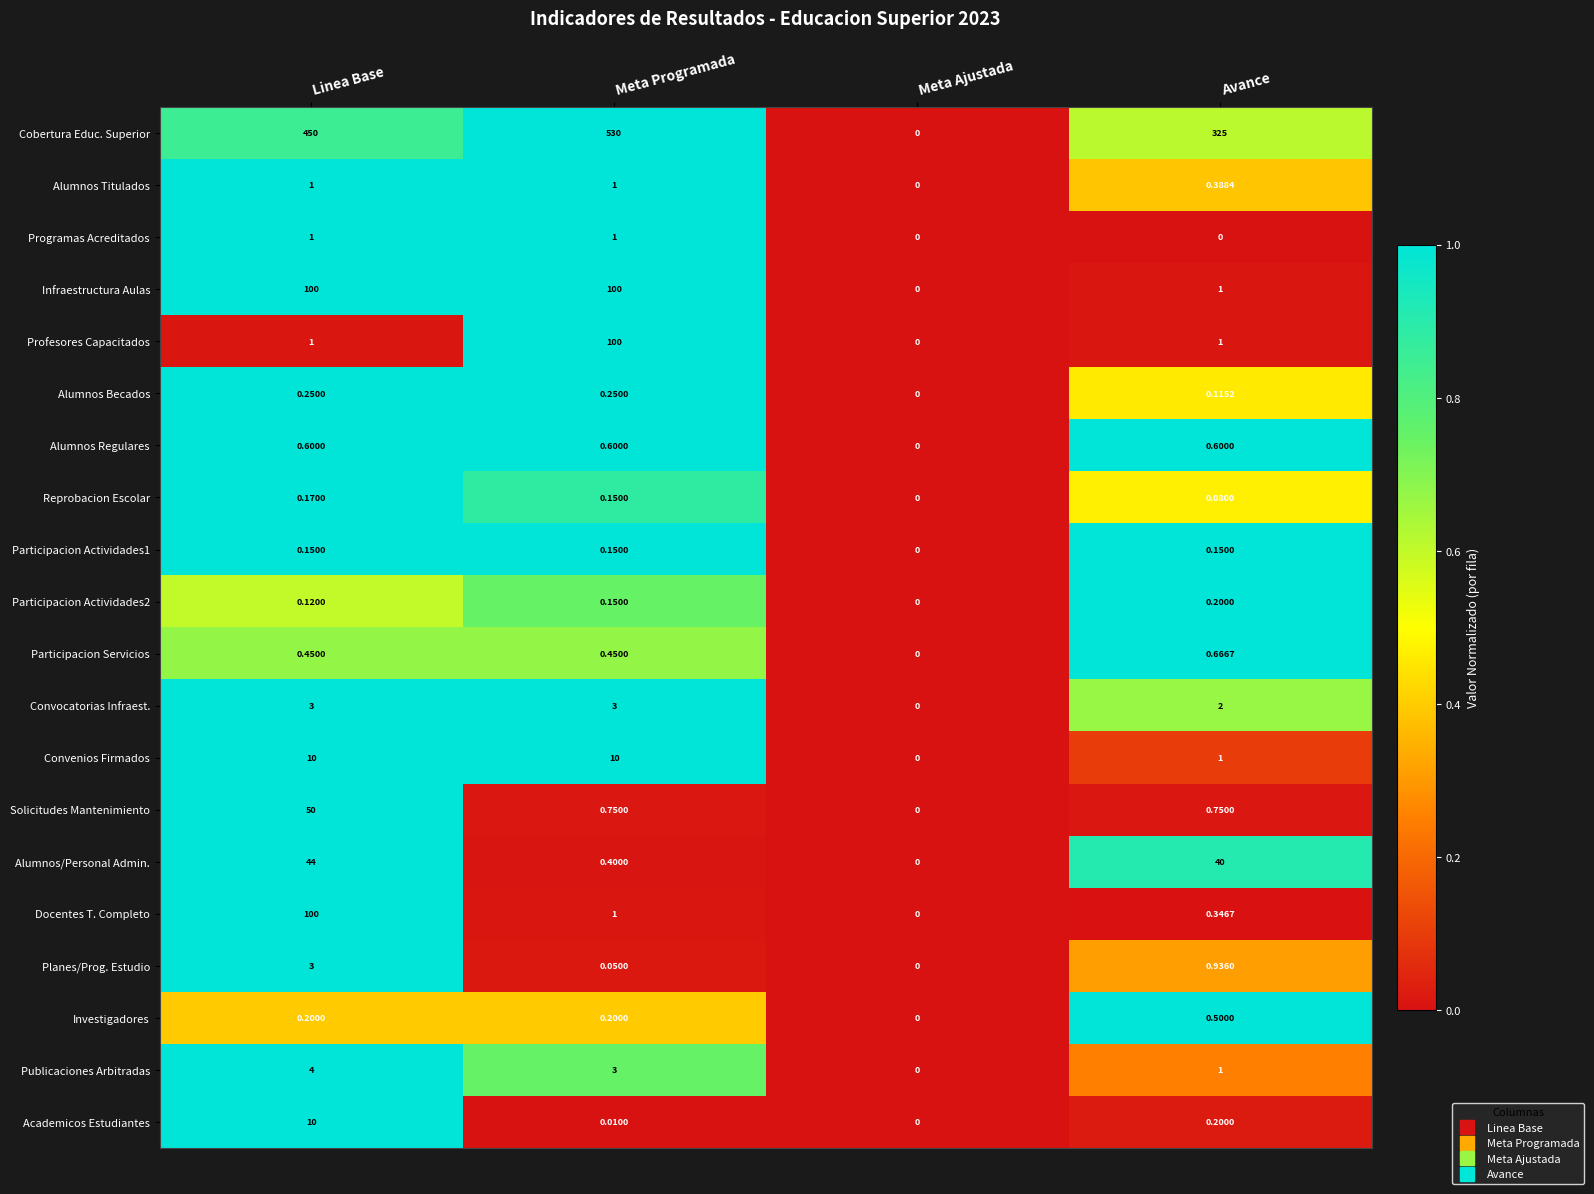

Is the value of Participacion Actividades2 at Linea Base greater than the value of Cobertura Educ. Superior at Meta Ajustada?

Yes